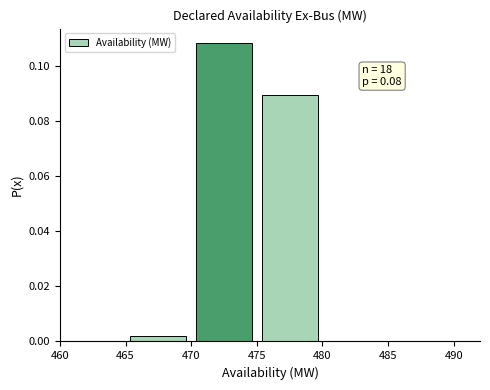

Over which range of the x-axis is the bar tallest?

470 to 475